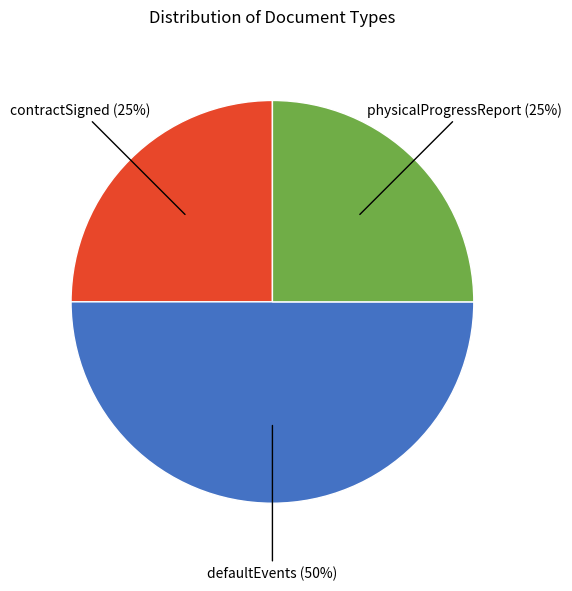

Is it true that defaultEvents is 50% of the pie?

True